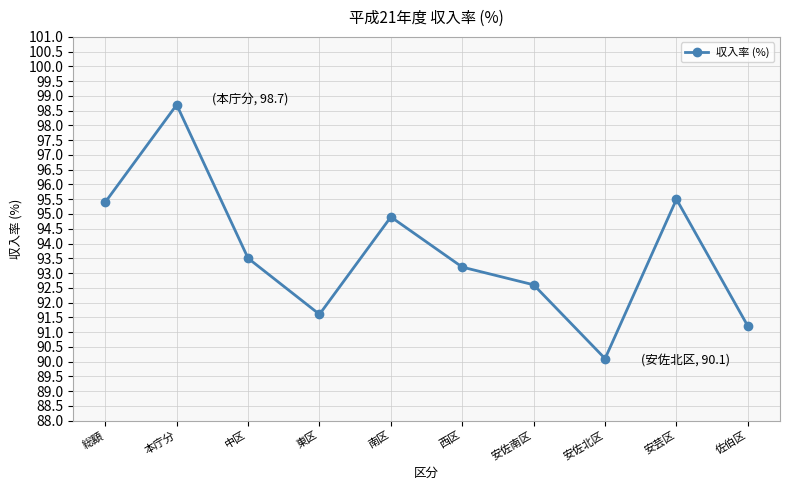

How many interior local peaks (higher than both neighbors) does the data have?

3